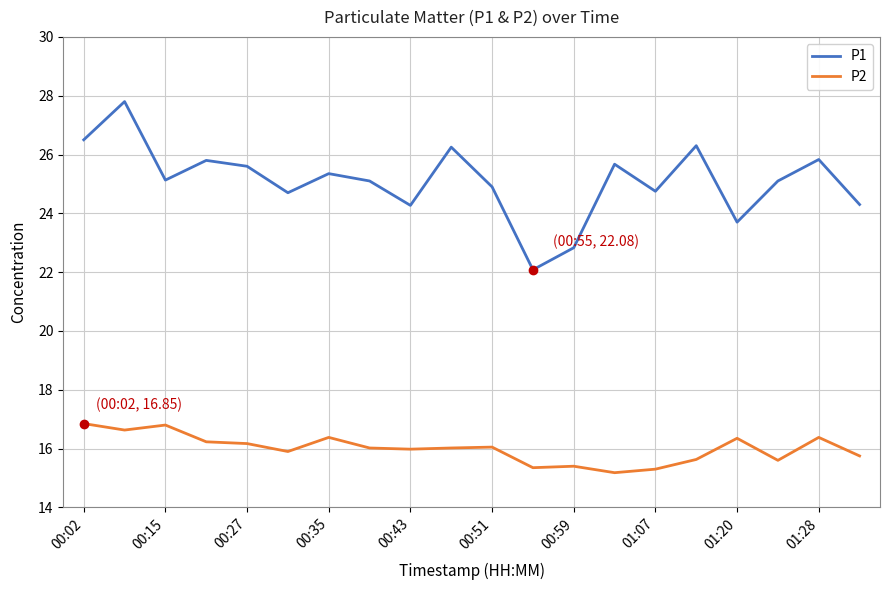

Which series has the largest total across all categories?

P1